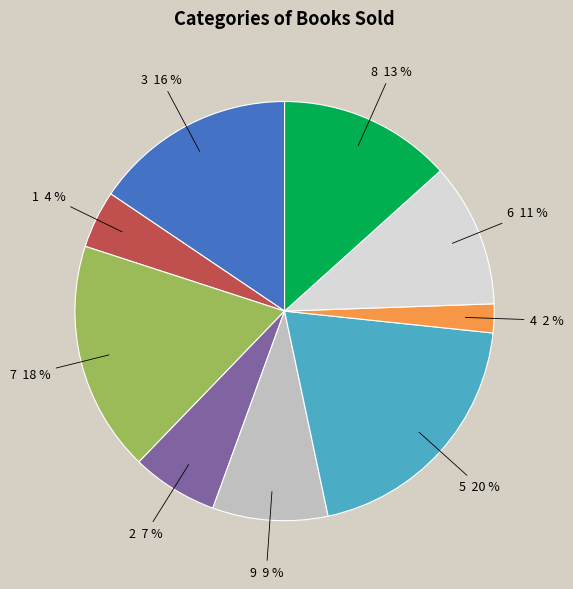

Combined, do 9 and 4 account for over 50%?

No